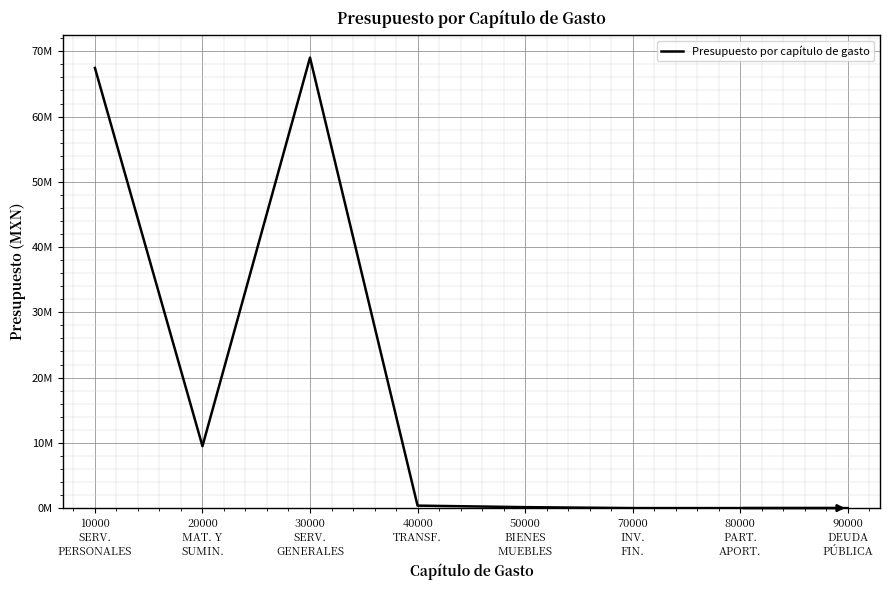

Does the chart display data point markers on the line(s)?

No